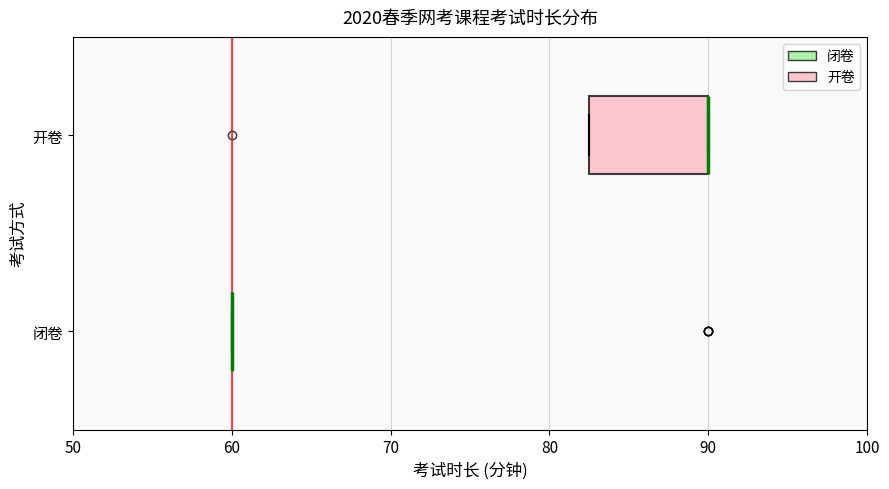

Reading bottom to top, transcribe this box plot: for each box, give where its median line is, the range the box spans, and where its two whiskers end, as read against the x-axis. The values are not printed on the chart, so give them approximately, as read against the axis.

闭卷: box collapsed to a line at 60, whiskers 60 to 60
开卷: median 90 (drawn on the box's right edge), box 83 to 90, whiskers 83 to 90